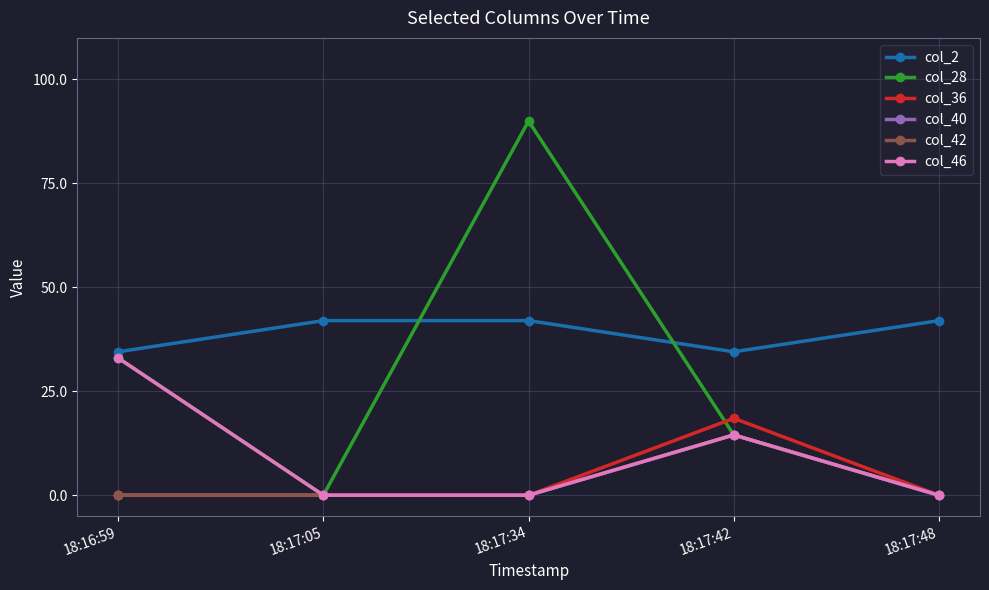

What is the maximum value for col_46?

66